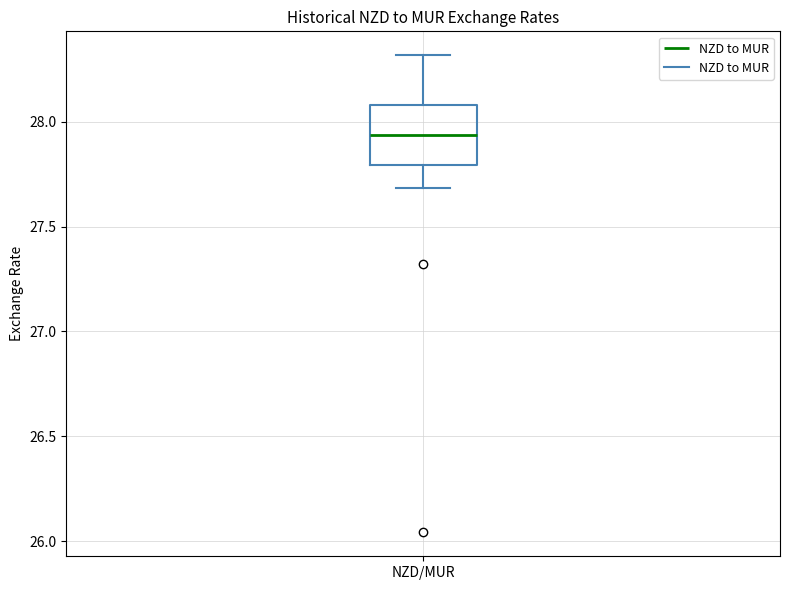

Read this box plot against the y-axis: the position of the median line, the range covered by the box, and the ends of both whiskers. The values are not printed on the chart, so give them approximately, as read against the axis.

median 27.95, box 27.80 to 28.10, whiskers 27.70 to 28.30